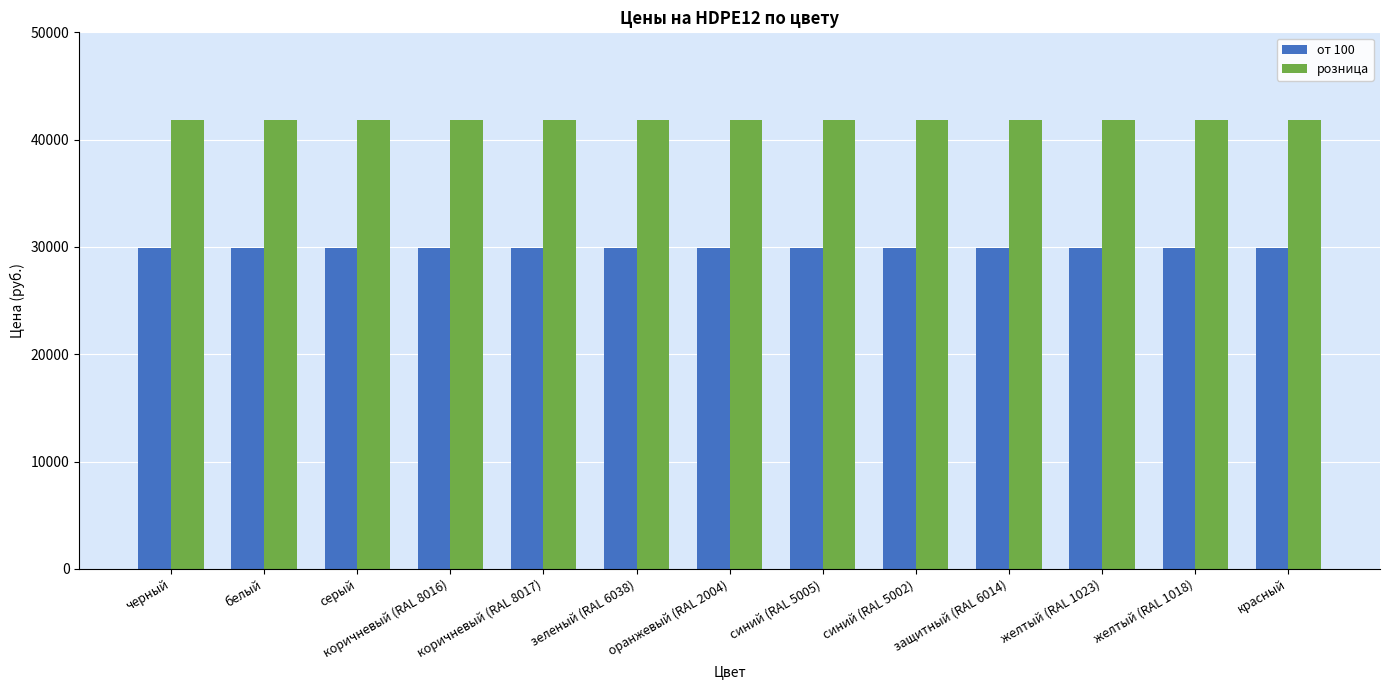

Is it true that от 100 equals 29900 at коричневый (RAL 8016)?

True